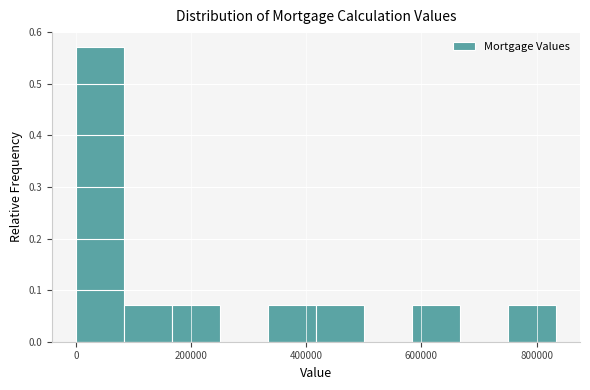

How tall is the bar that spans 340000 to 420000 on the x-axis? Neither the bar edges nor the heights are printed on the chart, so give them approximately, as read against the axes.

0.07